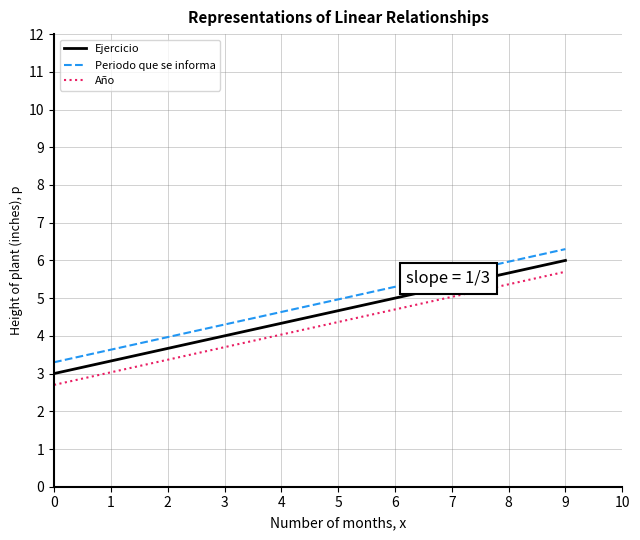

Rank the series by their average value, from highest to lowest.

Periodo que se informa, Ejercicio, Año